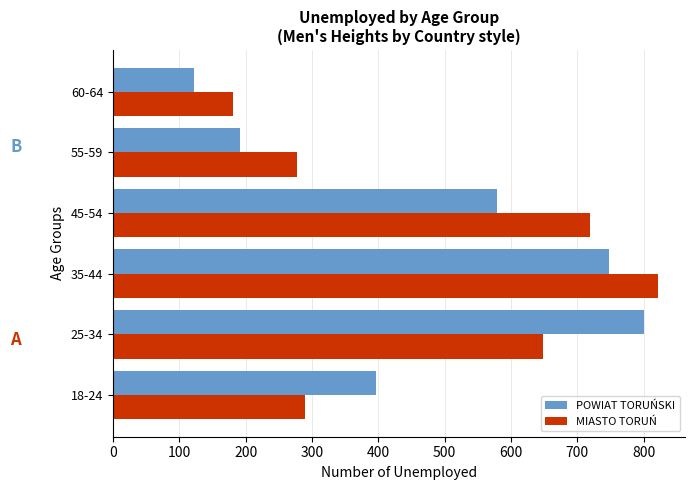

Which series has the largest range (max minus min)?

POWIAT TORUŃSKI